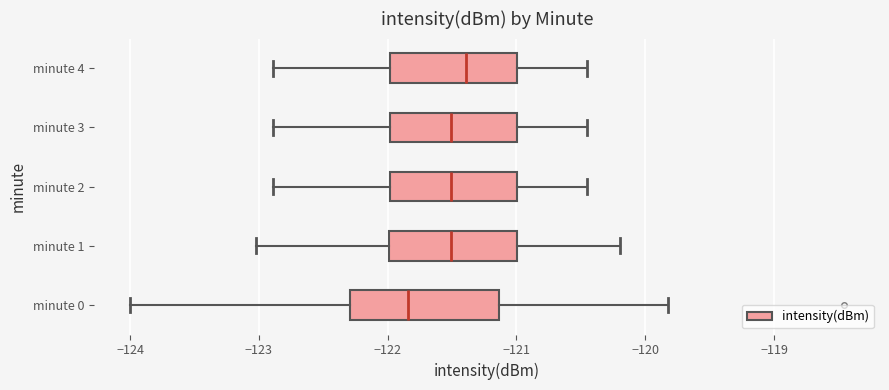

Which box is the widest, from its left edge to its right edge?

minute 0